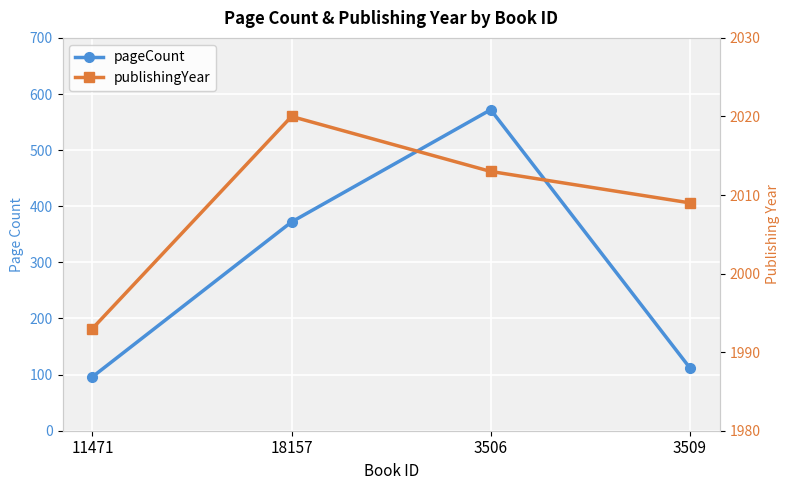

The publishingYear series shows 3315 at 11471. True or false?

False